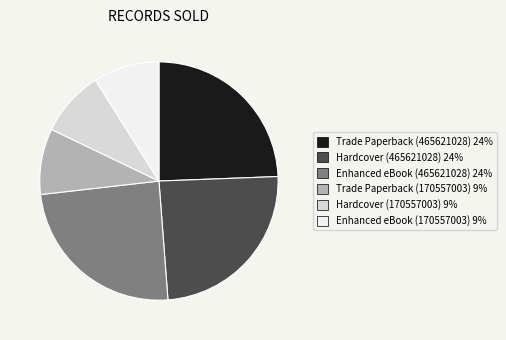

Does any single category account for the majority?

No